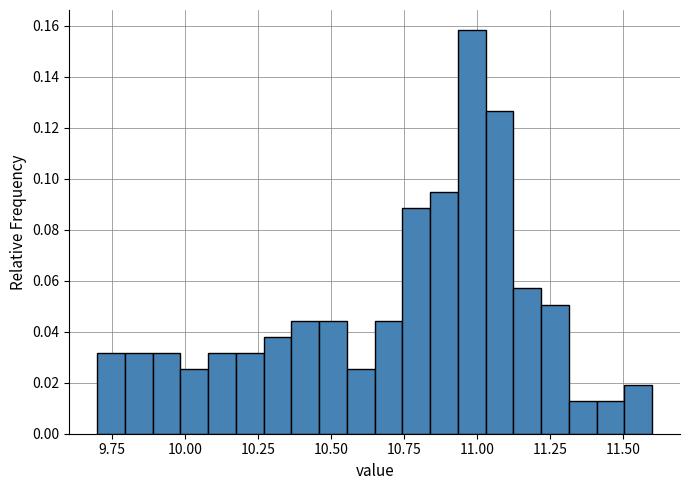

Read against the x-axis, roughly where is the centre of the tallest bar?

11.00